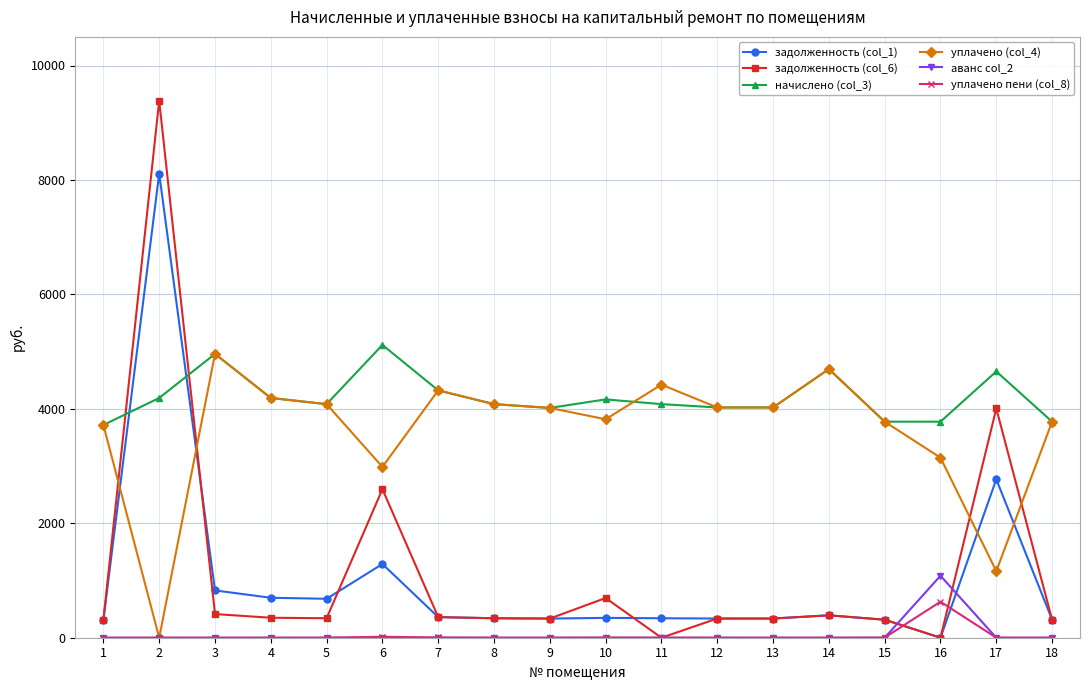

True or false: начислено (col_3) has more than 1 interior local peaks.

True